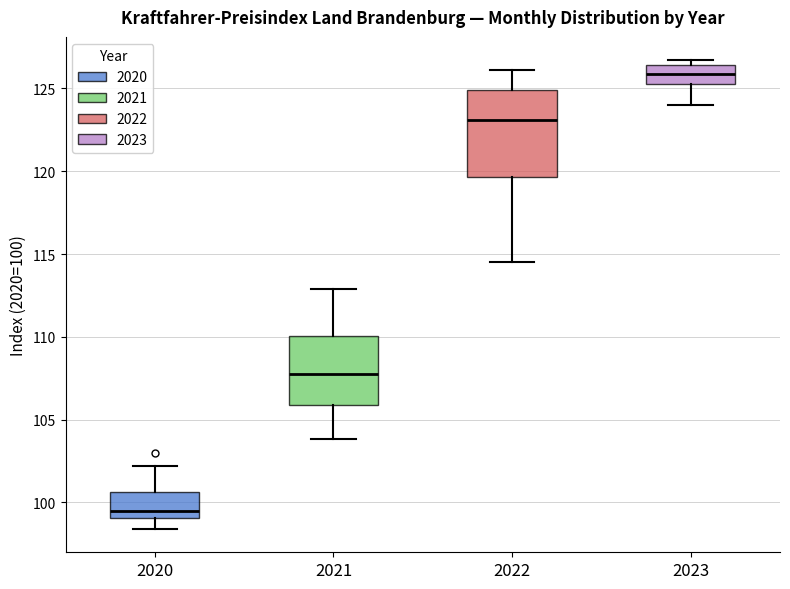

Which box has the lowest median line?

2020